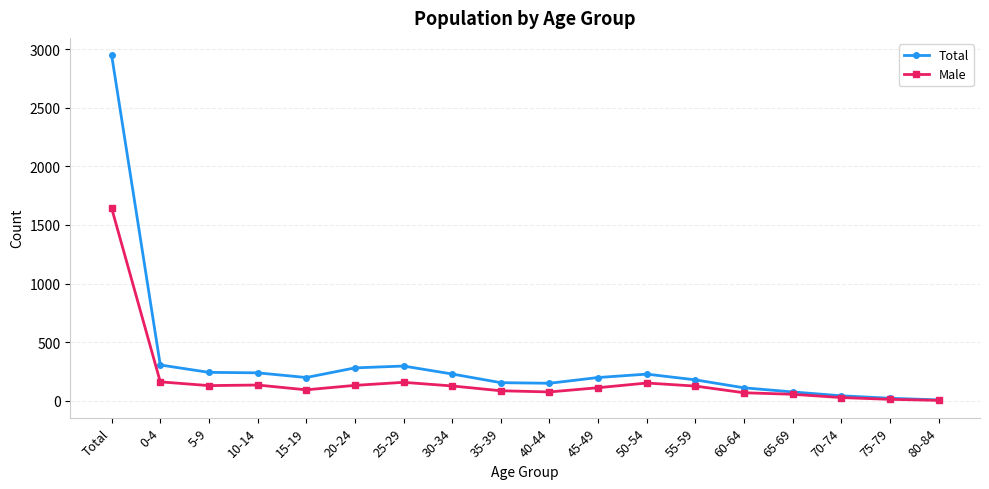

Which series has the widest spread of values?

Total